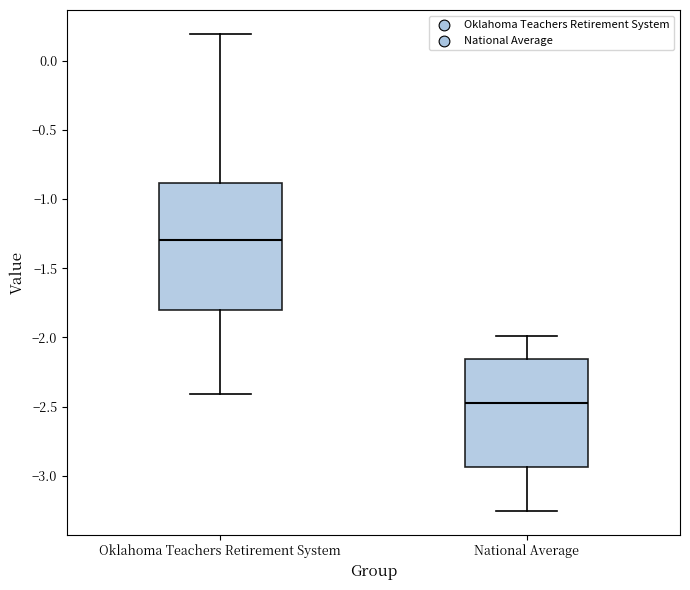

Where does the upper whisker of the box for Oklahoma Teachers Retirement System end on the y-axis? The values are not printed on the chart, so give them approximately, as read against the axis.

0.20